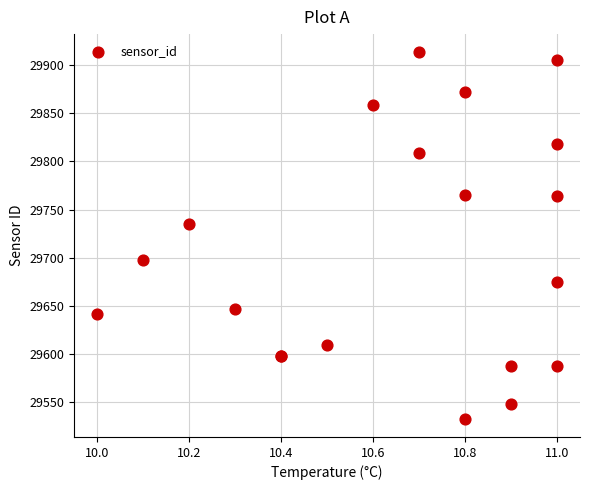

What Y value in the scatter plot is closest to 29723?

29734.9